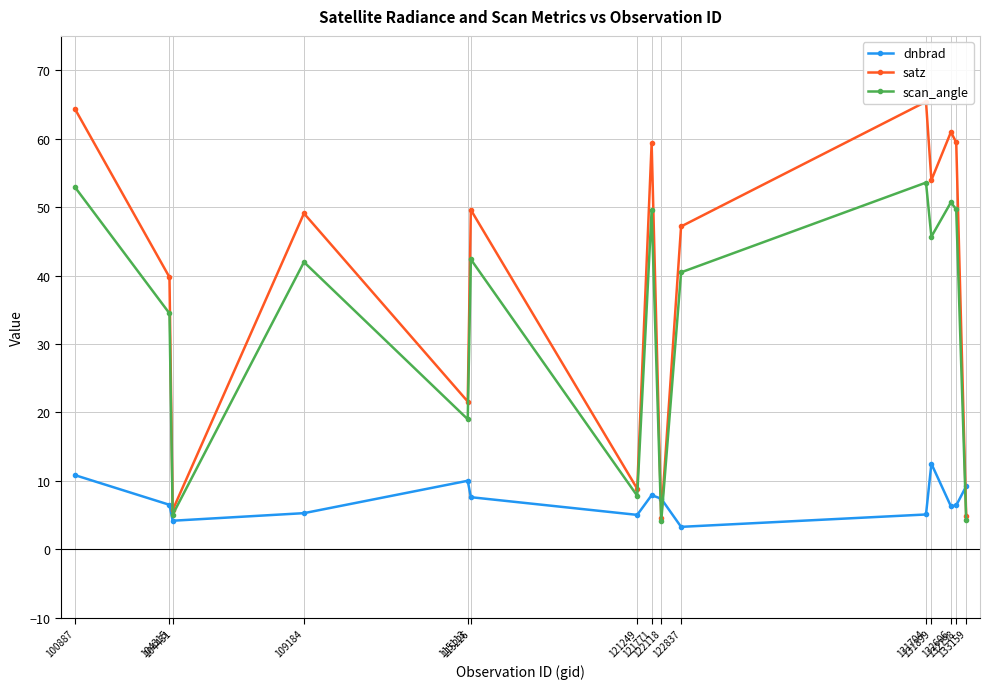

How many data points in dnbrad are above 6?

10